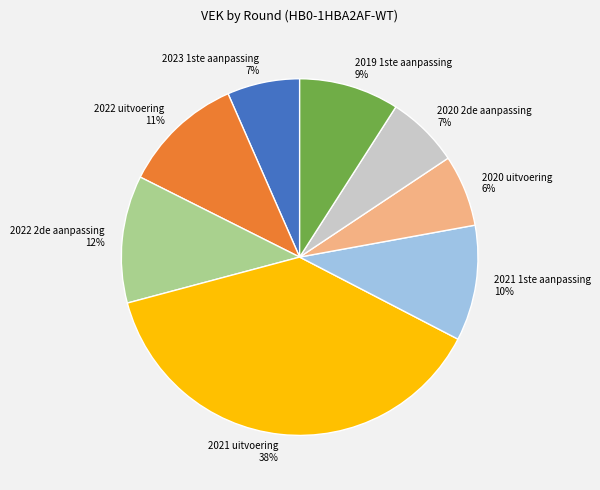

To the nearest percent, what is the average slice percentage?

12%